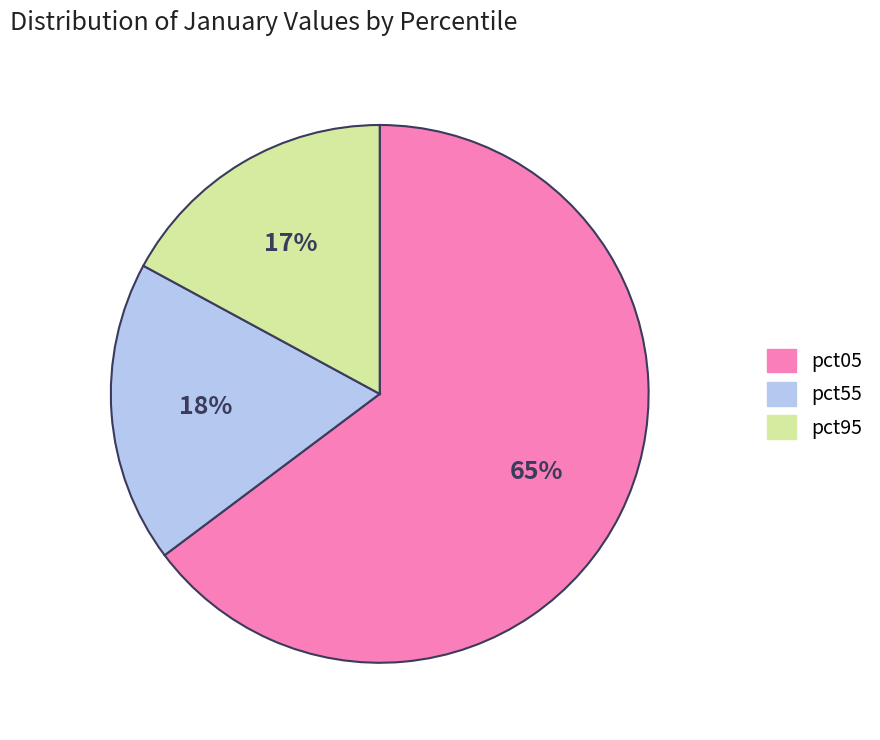

How many segments does this pie chart have?

3